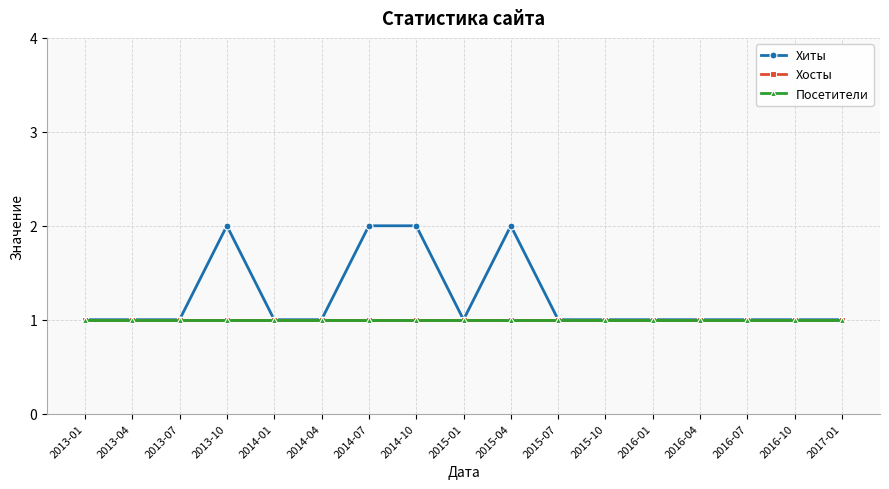

What is the sum of all Хосты values?

17